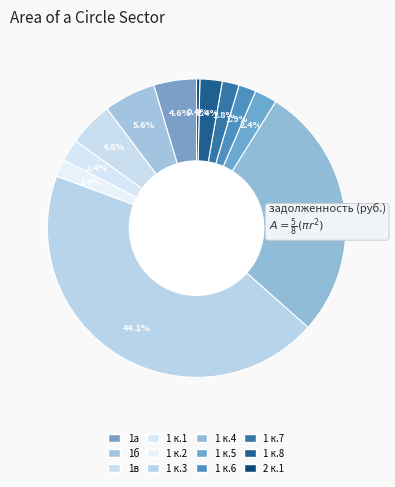

To the nearest percent, what percentage of the pie is 1 к.5?

2%